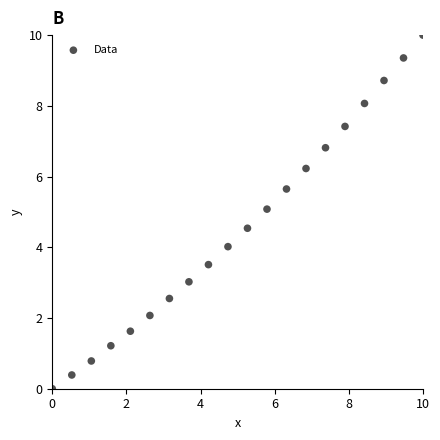

What is the range of Y values (max minus min)?

10.0